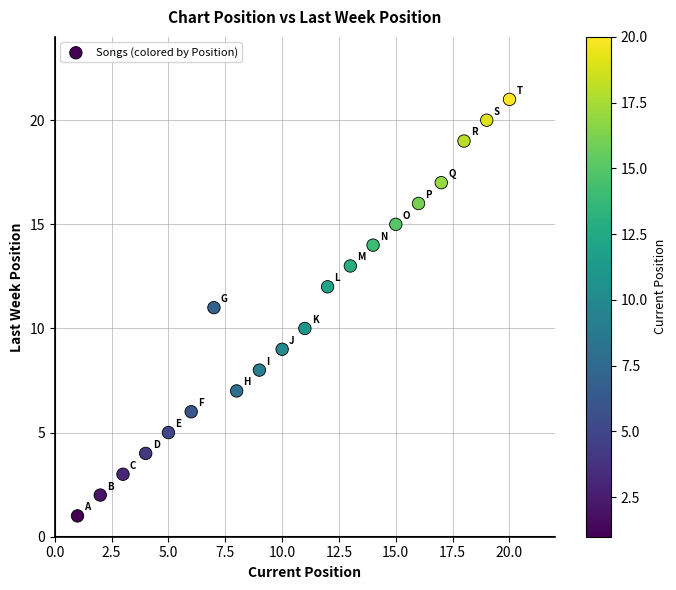

What is the range of X values (max minus min)?

19